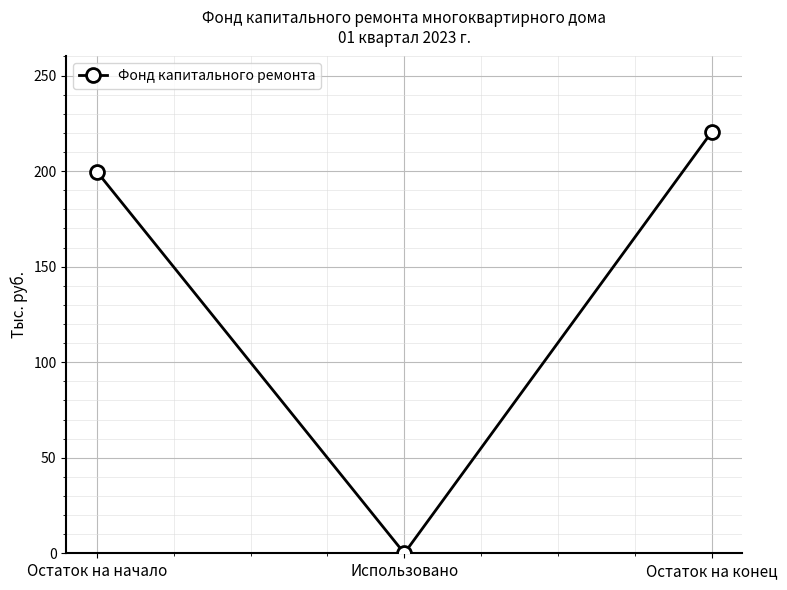

What is the difference between the values at Остаток на конец and Остаток на начало?

20.8